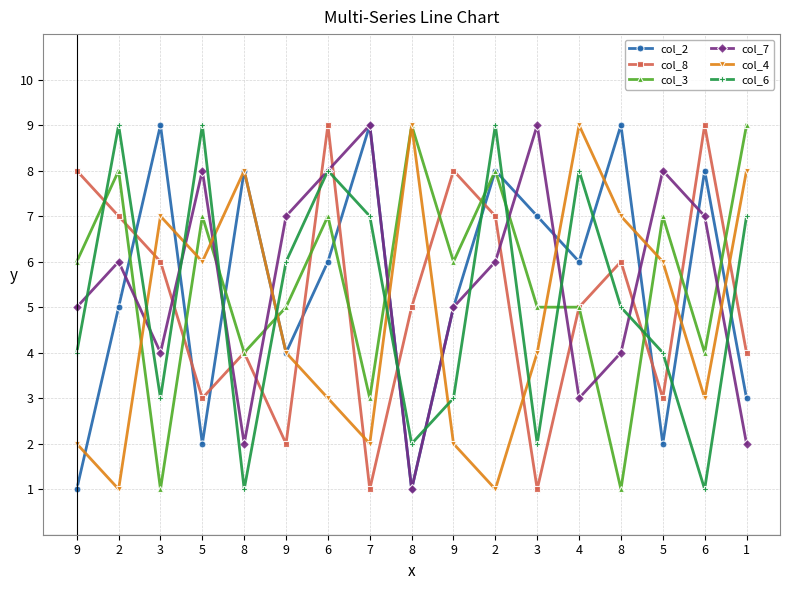

Does the chart display data point markers on the line(s)?

Yes